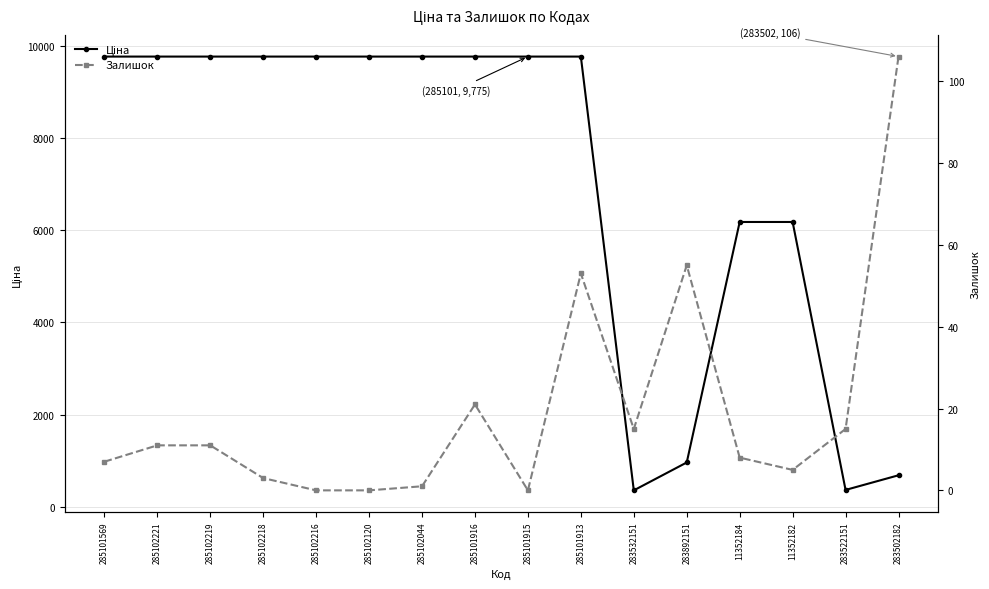

Does the chart have visible grid lines?

Yes